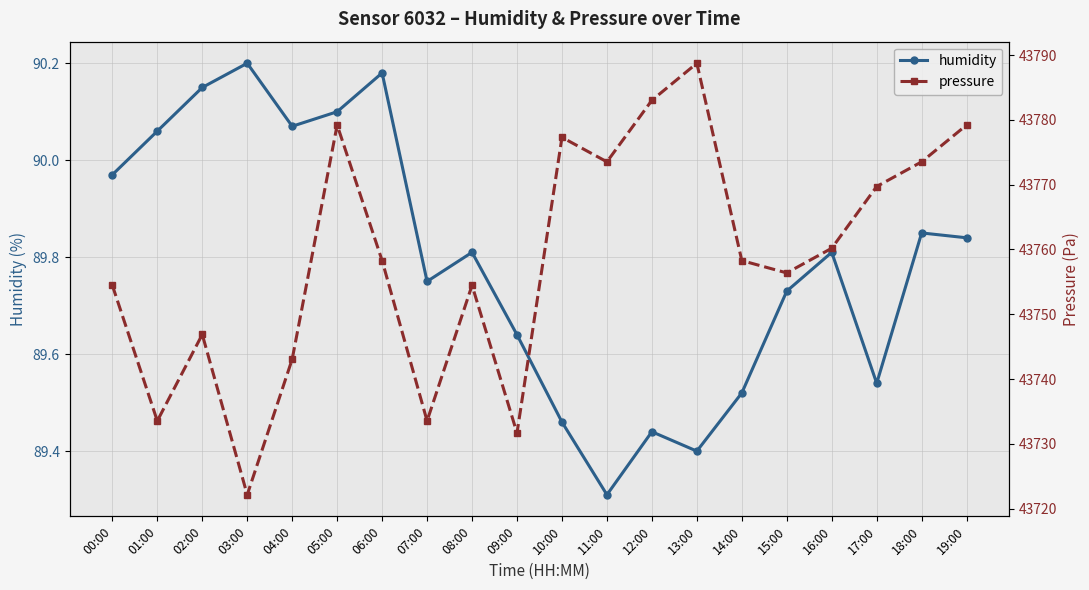

True or false: humidity and pressure intersect in this chart.

False